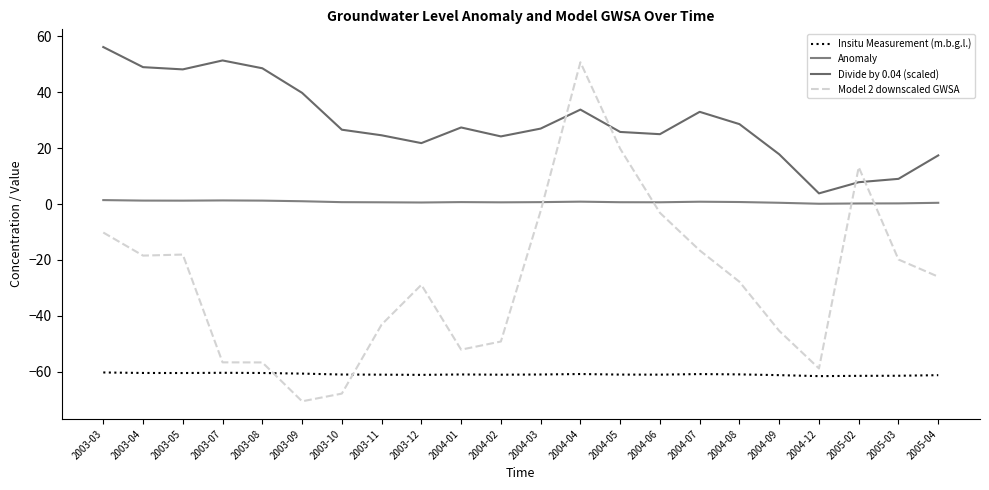

Count the number of categories in the chart.

22